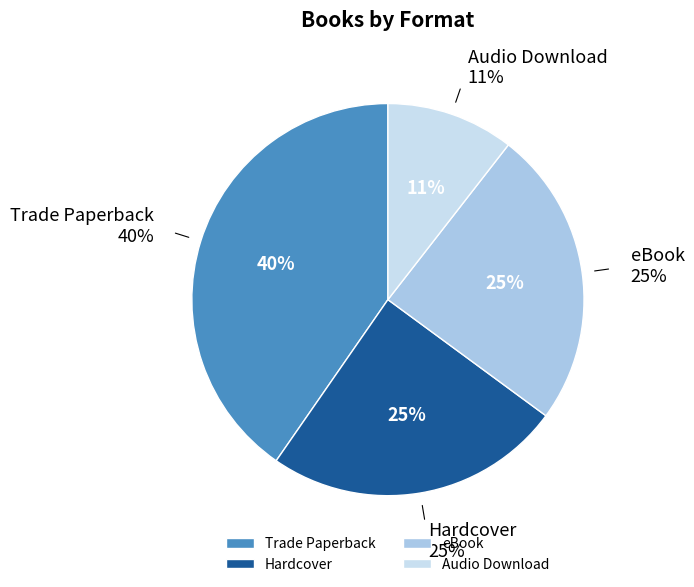

Does Hardcover represent more than half of the total?

No